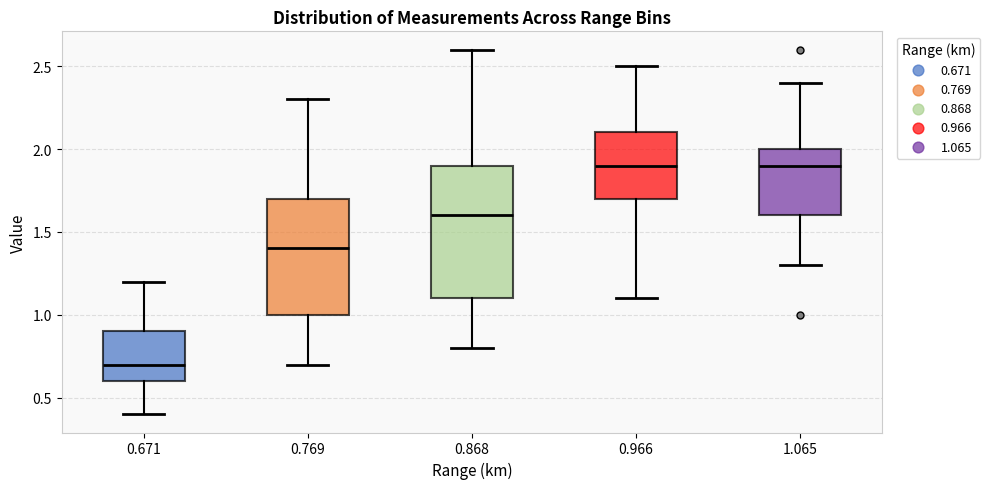

Where does the upper whisker of the box at x = 0.671 end on the y-axis? The values are not printed on the chart, so give them approximately, as read against the axis.

1.2